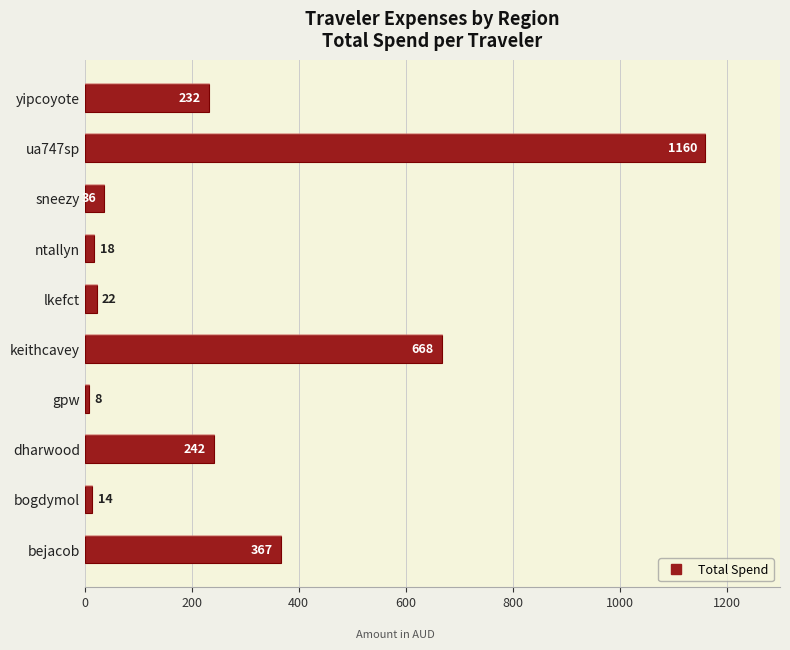

The value at dharwood is 90.6. True or false?

False